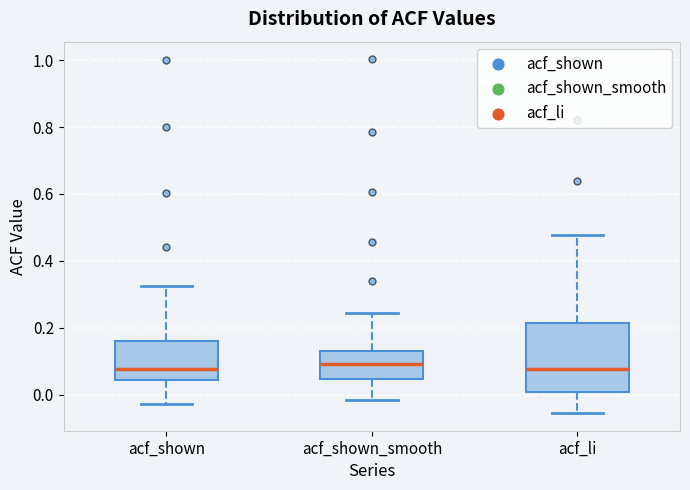

Where is the lower edge of the box for acf_li on the y-axis? The values are not printed on the chart, so give them approximately, as read against the axis.

0.00